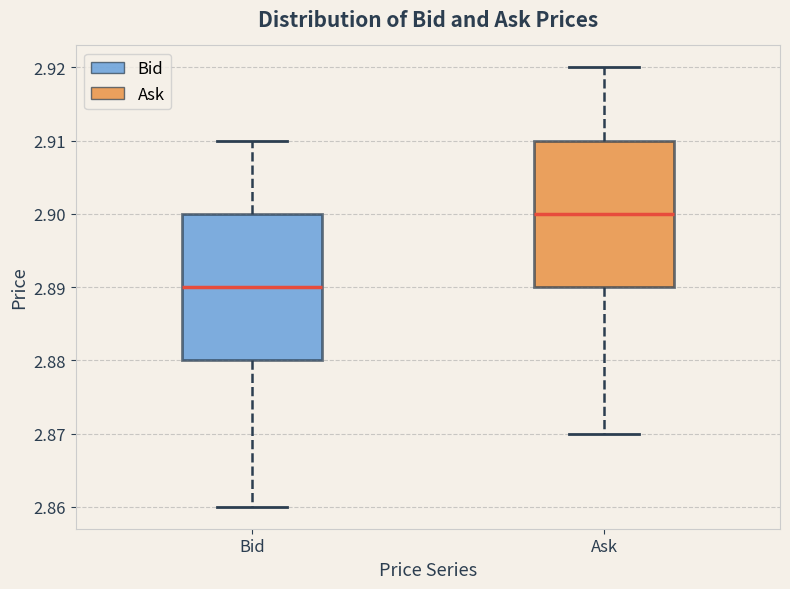

Which box has the lowest median line?

Bid